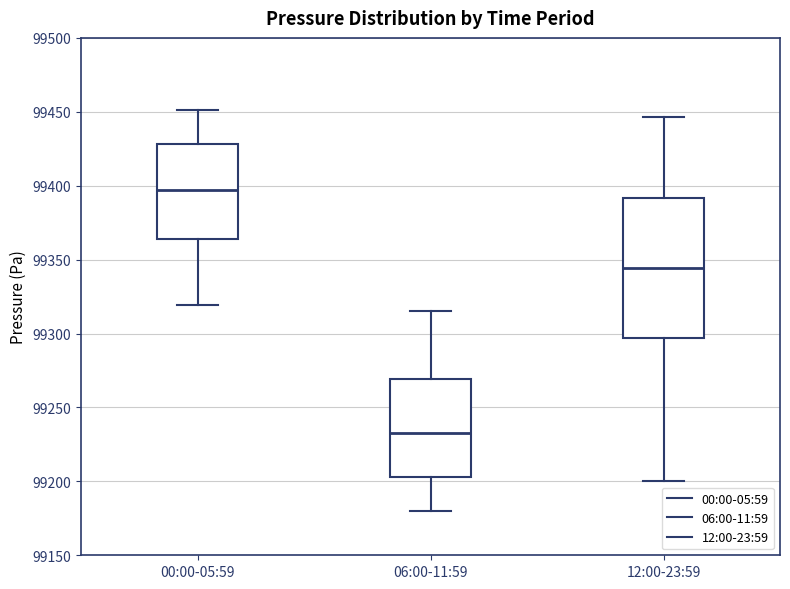

Which box's median line is the highest?

00:00-05:59